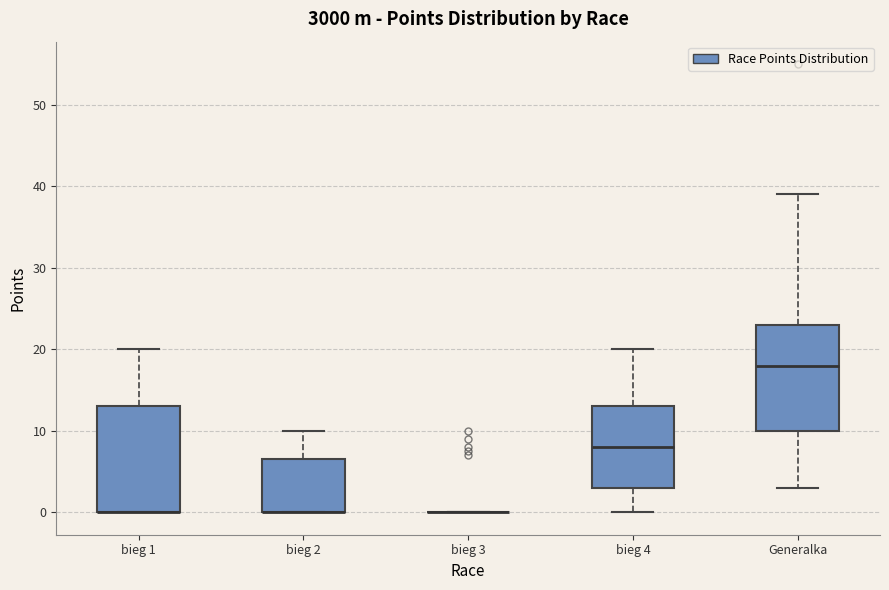

Reading left to right, read every box against the y-axis: the position of its median line, the range the box covers, and the ends of its whiskers. The values are not printed on the chart, so give them approximately, as read against the axis.

bieg 1: median 0 (drawn on the box's lower edge), box 0 to 13, whiskers 0 to 20
bieg 2: median 0 (drawn on the box's lower edge), box 0 to 7, whiskers 0 to 10
bieg 3: box collapsed to a line at 0, whiskers 0 to 0
bieg 4: median 8, box 3 to 13, whiskers 0 to 20
Generalka: median 18, box 10 to 23, whiskers 3 to 39